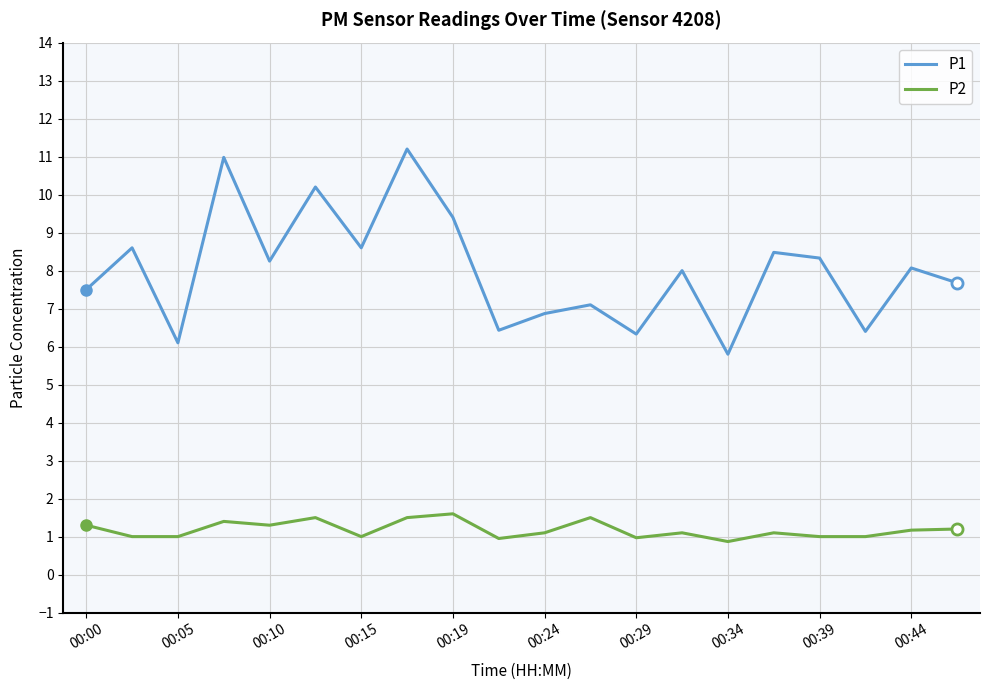

What is the maximum value shown in the chart?

11.2